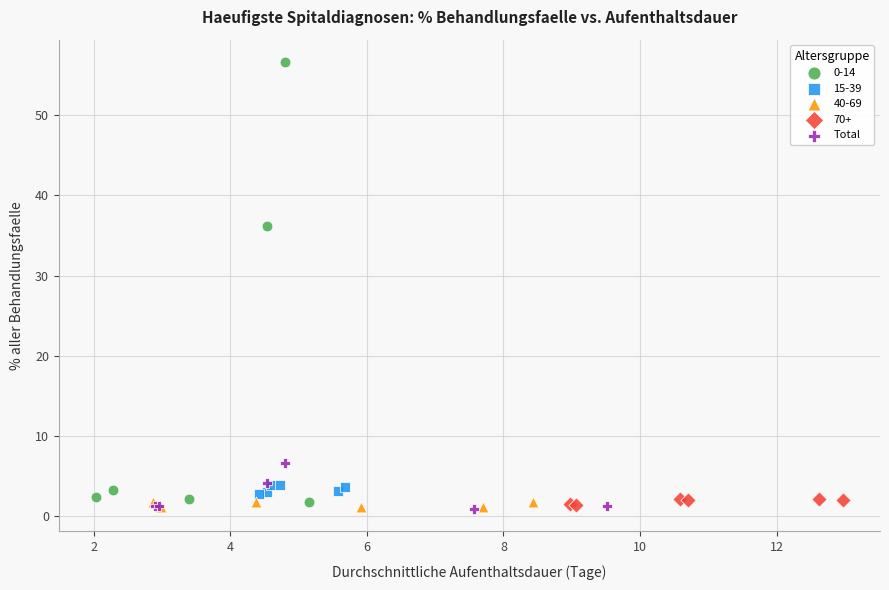

Which series has the widest spread of Y values?

0-14